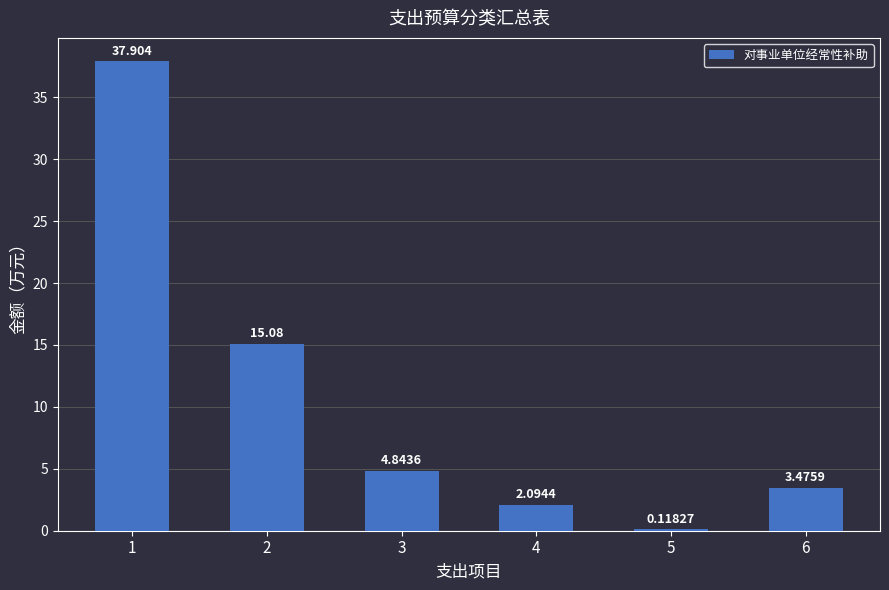

What is the difference between the second highest and second lowest values?

13.0